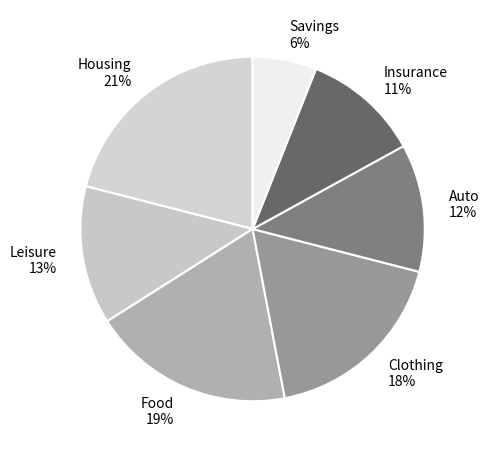

Is there any slice that represents more than half of the pie?

No